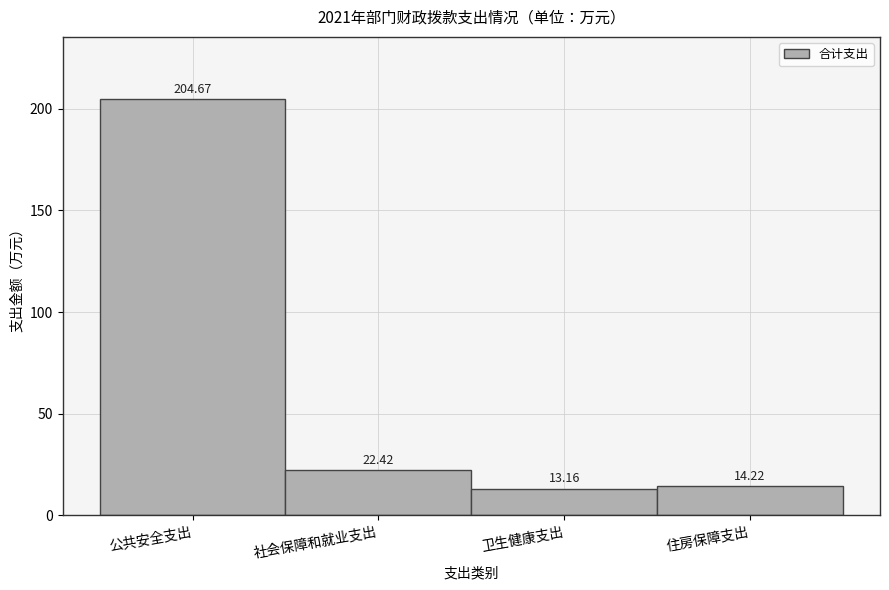

What is the sum of all values?

254.5